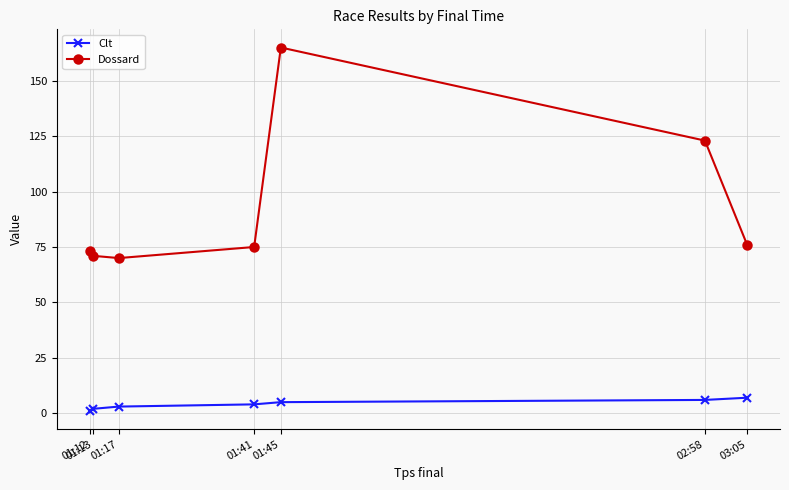

At which category is the sum across all series the highest?

01:45